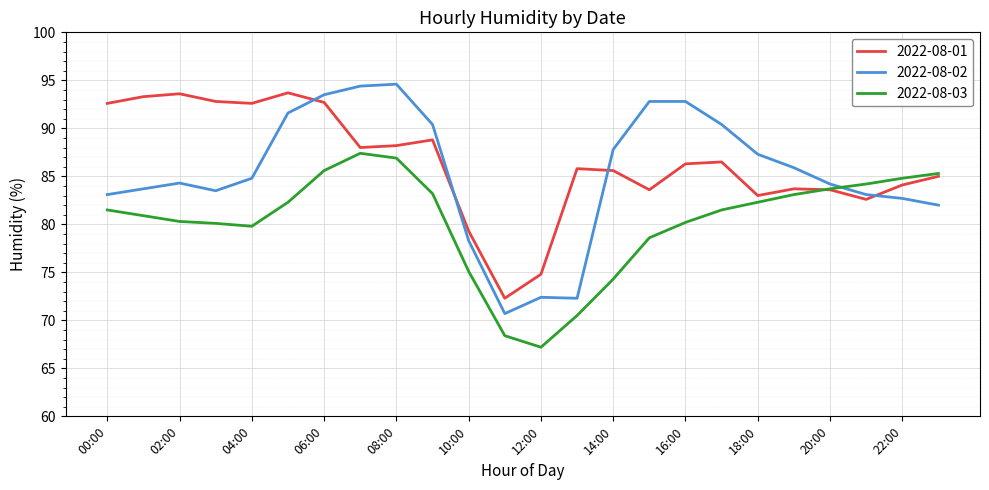

After their last crossing, which series has the higher values: 2022-08-02 or 2022-08-03?

2022-08-03